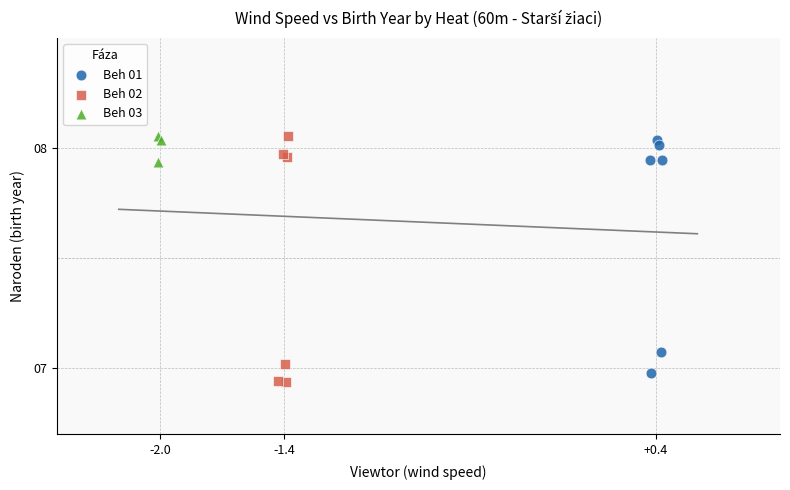

What are all the series names shown in the legend?

Beh 01, Beh 02, Beh 03